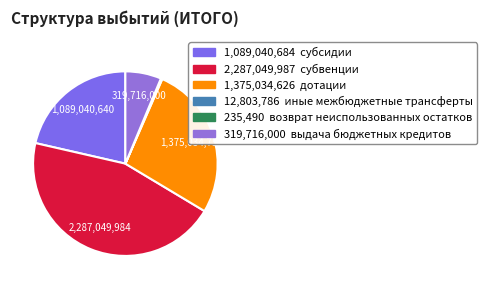

Is there a majority slice in this chart?

No